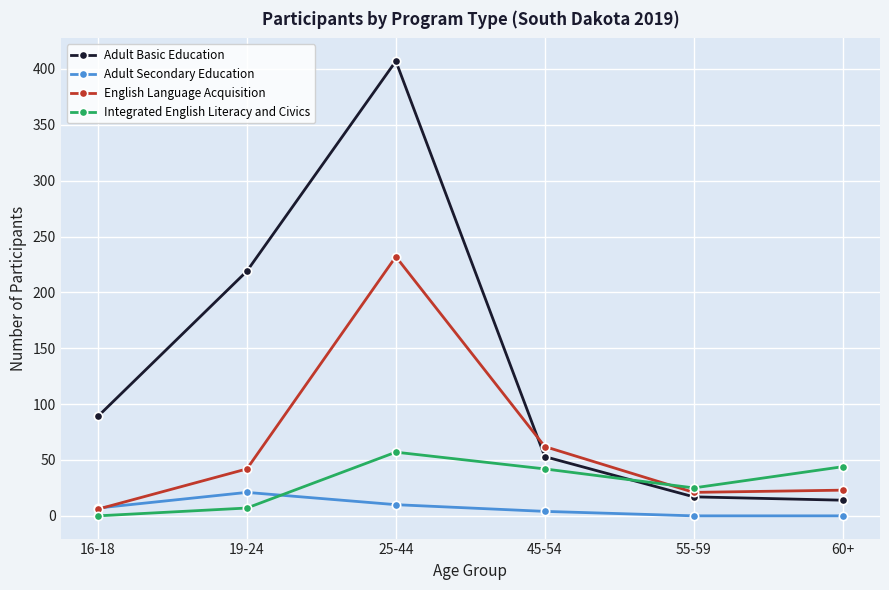

True or false: Adult Secondary Education has more than 2 points higher than both neighbors.

False